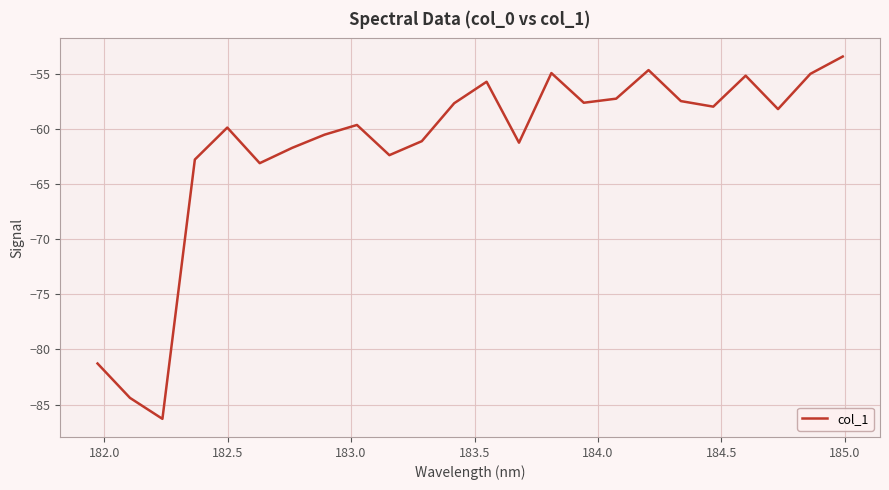

What is the minimum value shown in the chart?

-86.3